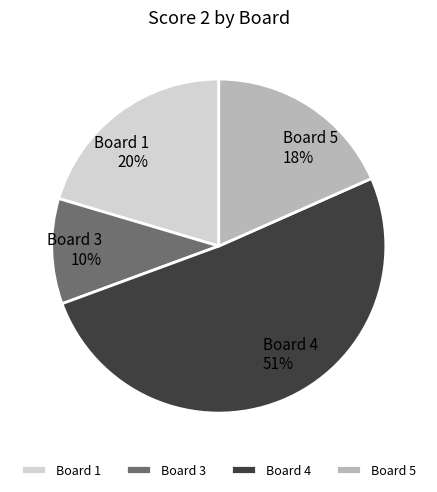

Does any single category account for the majority?

Yes